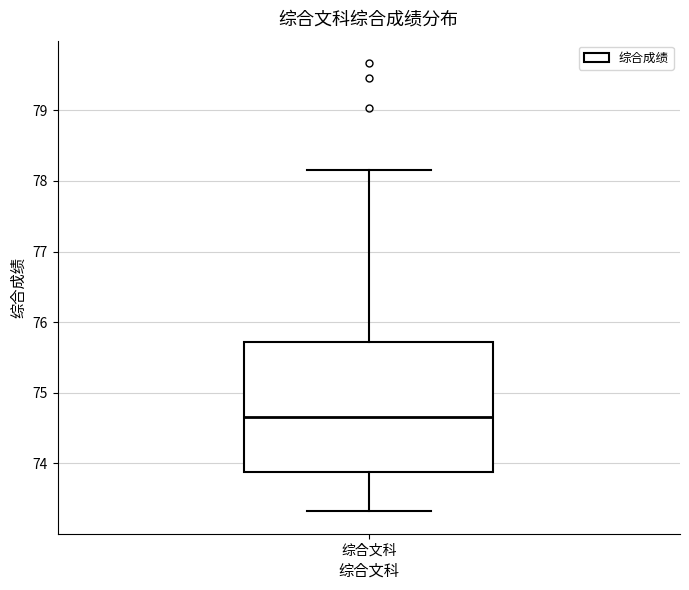

Transcribe this box plot: give where the median line is, the range the box spans, and where the two whiskers end, as read against the y-axis. The values are not printed on the chart, so give them approximately, as read against the axis.

median 74.7, box 73.9 to 75.7, whiskers 73.3 to 78.2